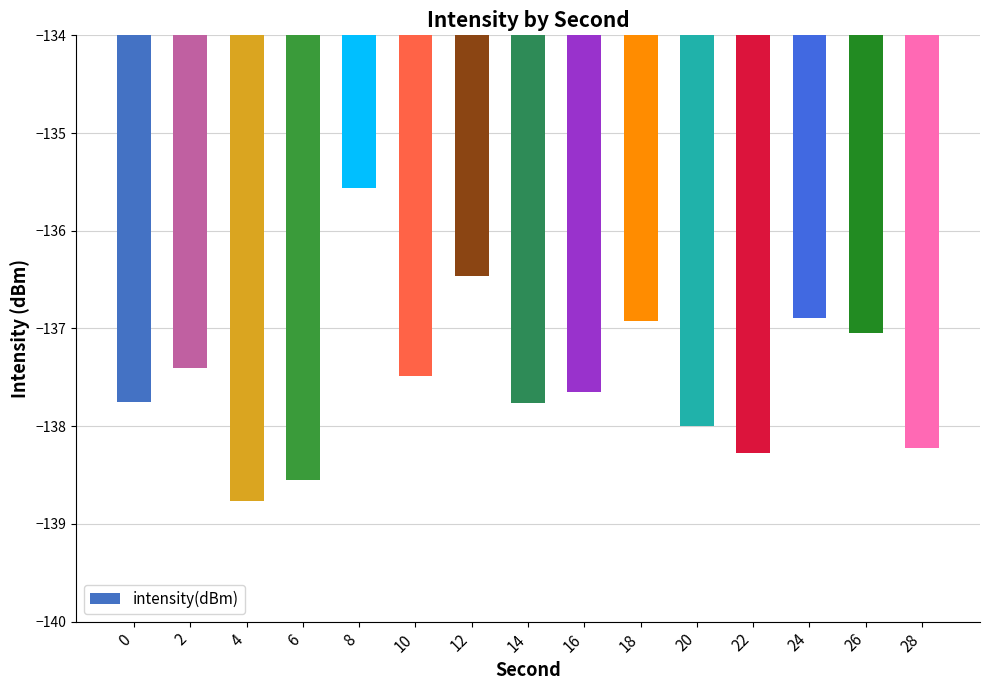

Reading left to right, transcribe all the data shown in this chart.

-137.8	-137.4	-138.8	-138.5	-135.6	-137.5	-136.5	-137.8	-137.6	-136.9	-138.0	-138.3	-136.9	-137.1	-138.2